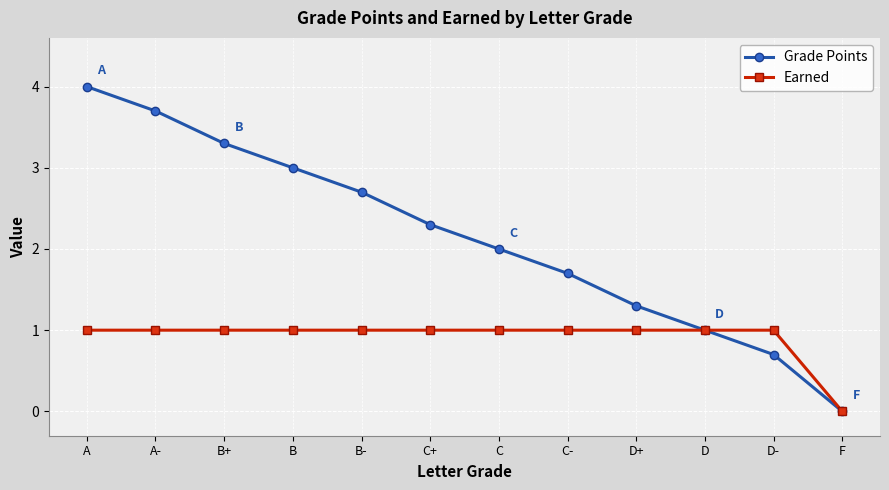

What are all the series names shown in the legend?

Grade Points, Earned